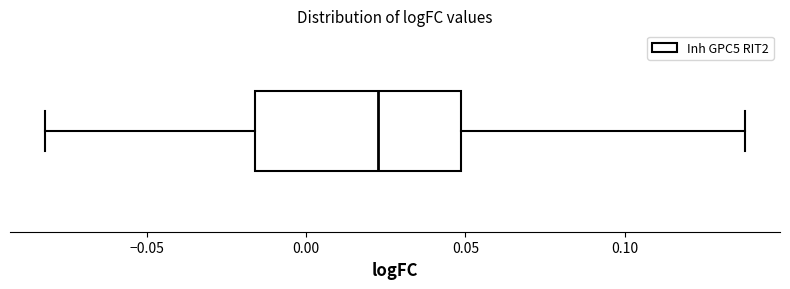

Read this box plot against the x-axis: the position of the median line, the range covered by the box, and the ends of both whiskers. The values are not printed on the chart, so give them approximately, as read against the axis.

median 0.025, box -0.015 to 0.050, whiskers -0.080 to 0.140